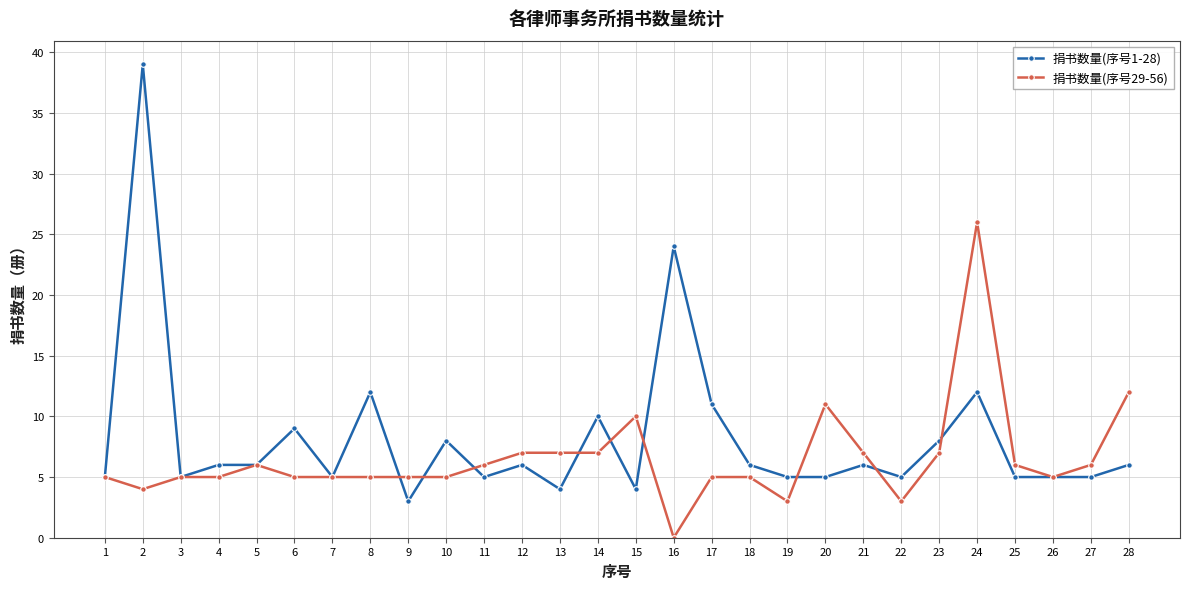

At which label does 捐书数量(序号29-56) reach its minimum?

16